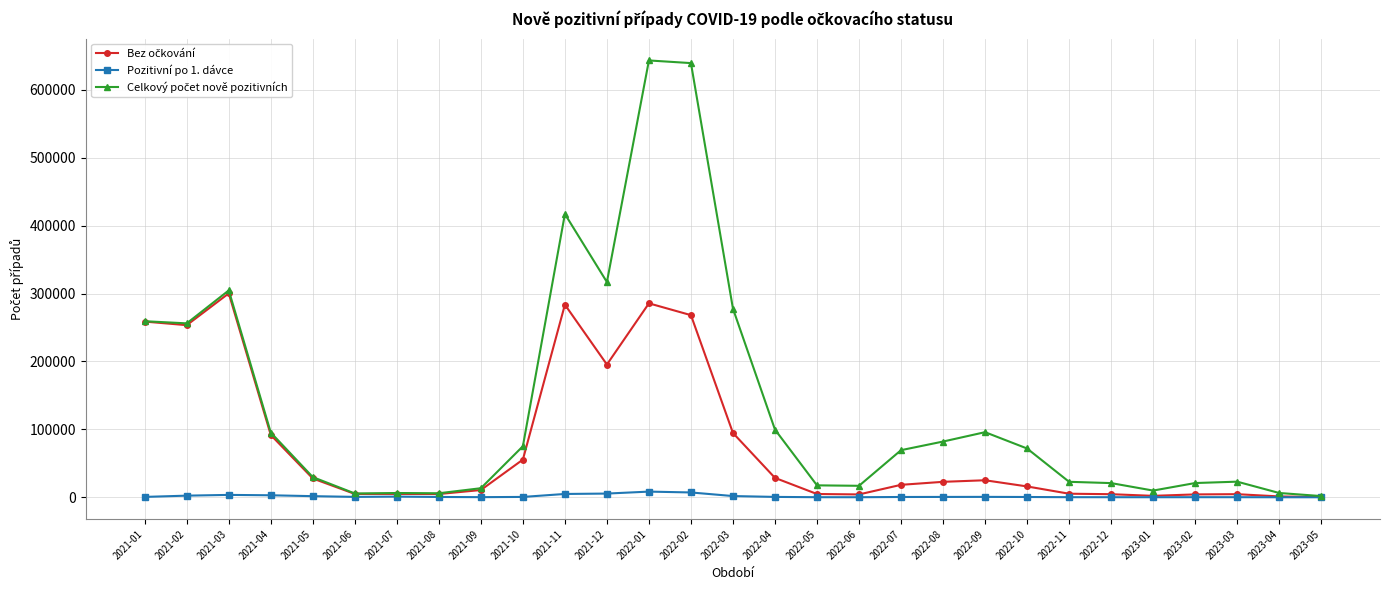

What is the label of the 27th point from the left?

2023-03